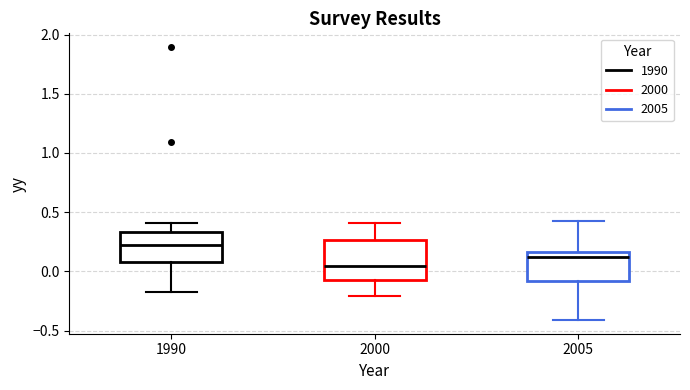

Reading left to right, transcribe this box plot: for each box, give where its median line is, the range the box spans, and where its two whiskers end, as read against the y-axis. The values are not printed on the chart, so give them approximately, as read against the axis.

1990: median 0.20, box 0.10 to 0.35, whiskers -0.15 to 0.40
2000: median 0.05, box -0.05 to 0.25, whiskers -0.20 to 0.40
2005: median 0.10, box -0.10 to 0.15, whiskers -0.40 to 0.45